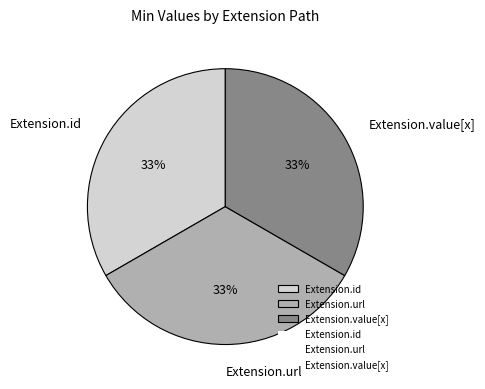

What is the ratio of the value at Extension.id to the value at Extension.url?

1.0